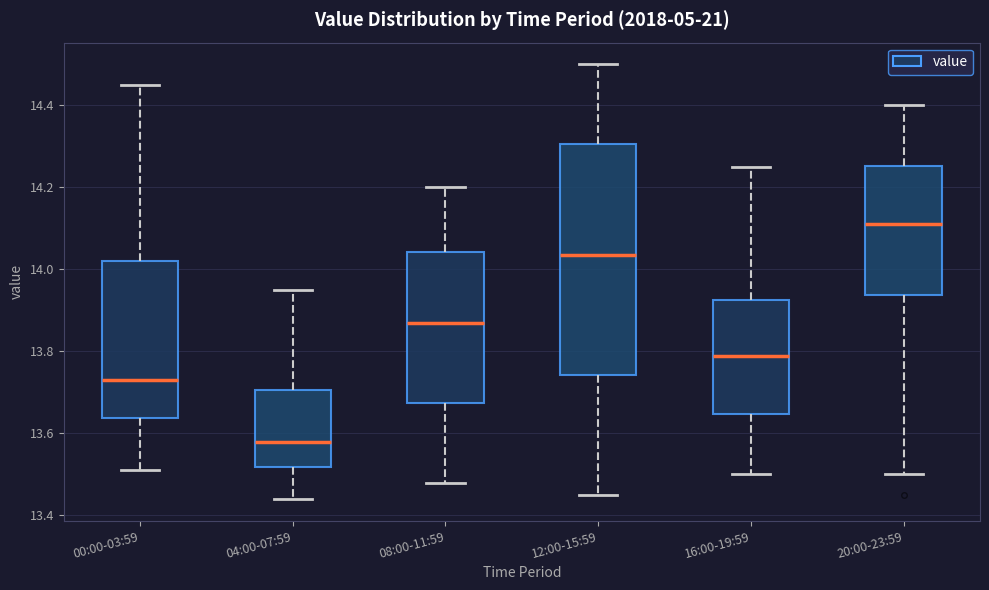

Where does the lower whisker of the box for 16:00-19:59 end on the y-axis? The values are not printed on the chart, so give them approximately, as read against the axis.

13.50